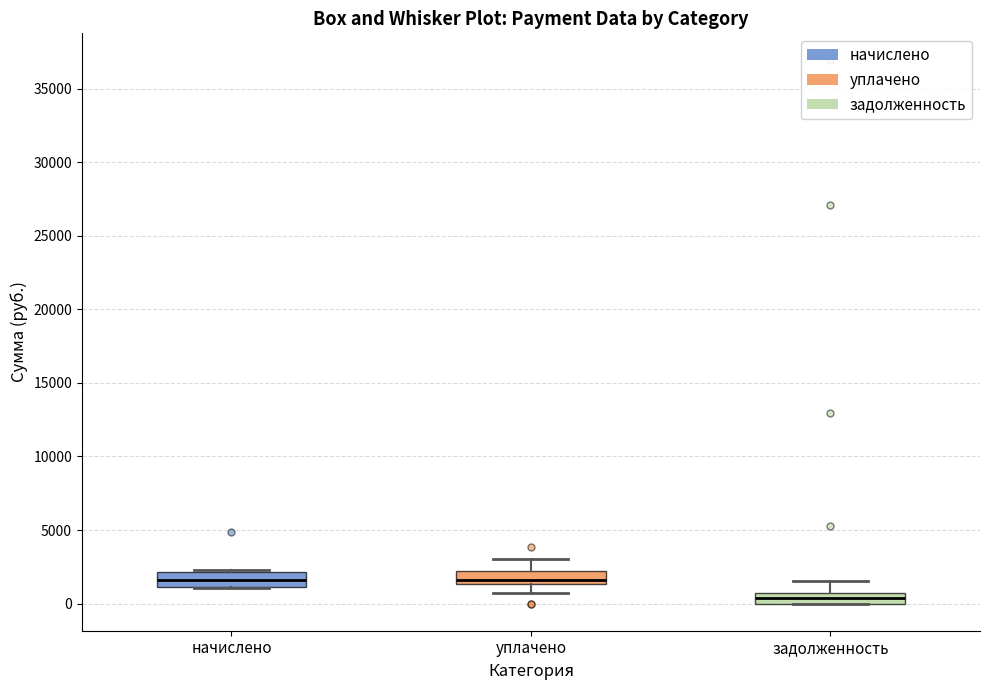

Where is the lower edge of the box for начислено on the y-axis? The values are not printed on the chart, so give them approximately, as read against the axis.

1000